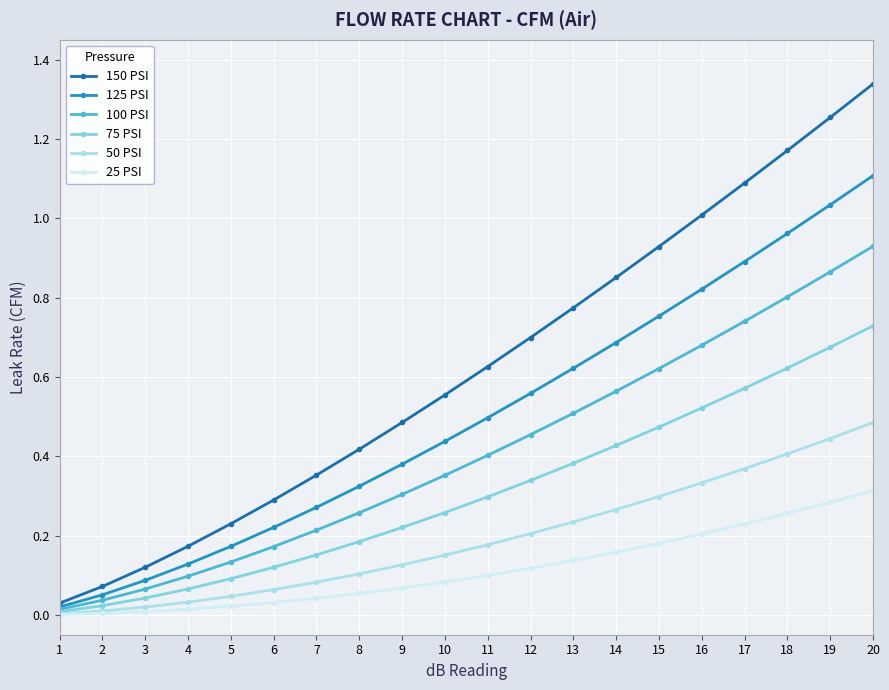

At how many categories does at least one series exceed 1?

5